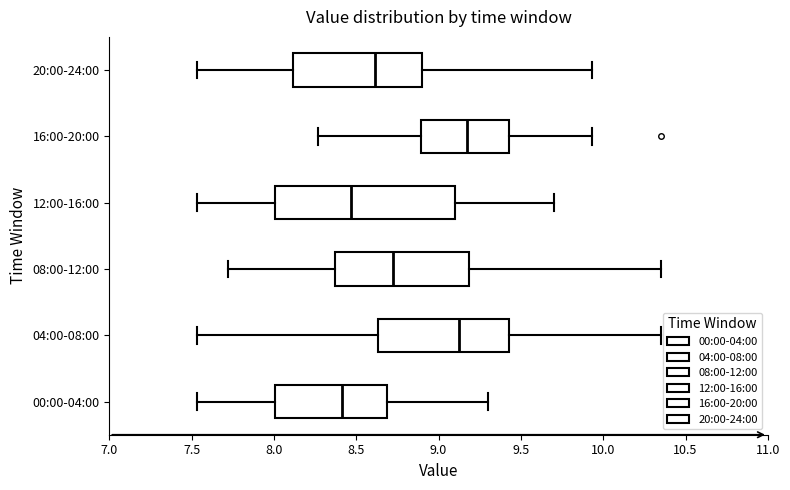

Reading bottom to top, transcribe this box plot: for each box, give where its median line is, the range the box spans, and where its two whiskers end, as read against the x-axis. The values are not printed on the chart, so give them approximately, as read against the axis.

00:00-04:00: median 8.40, box 8.00 to 8.70, whiskers 7.55 to 9.30
04:00-08:00: median 9.15, box 8.65 to 9.45, whiskers 7.55 to 10.35
08:00-12:00: median 8.75, box 8.35 to 9.20, whiskers 7.70 to 10.35
12:00-16:00: median 8.45, box 8.00 to 9.10, whiskers 7.55 to 9.70
16:00-20:00: median 9.20, box 8.90 to 9.45, whiskers 8.25 to 9.95
20:00-24:00: median 8.60, box 8.10 to 8.90, whiskers 7.55 to 9.95